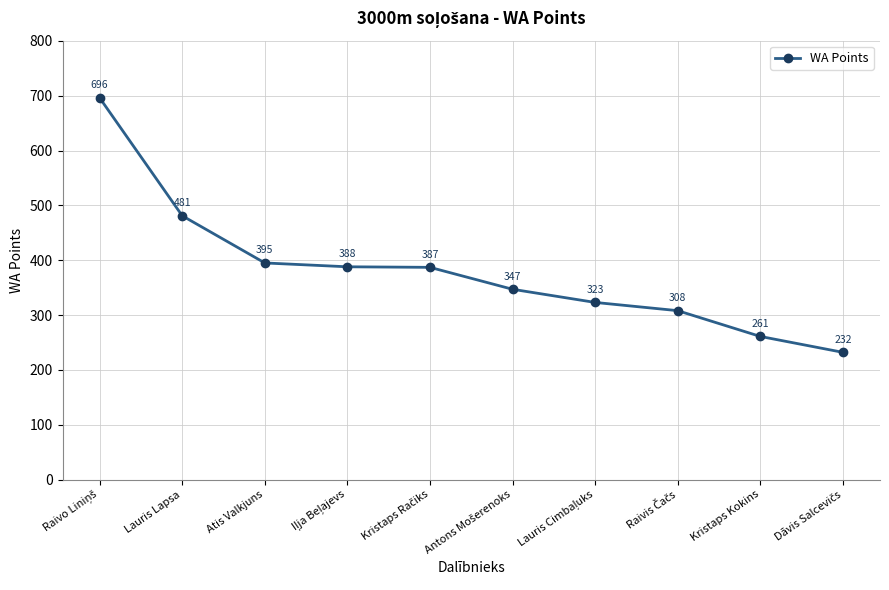

How many values are below 387?

5